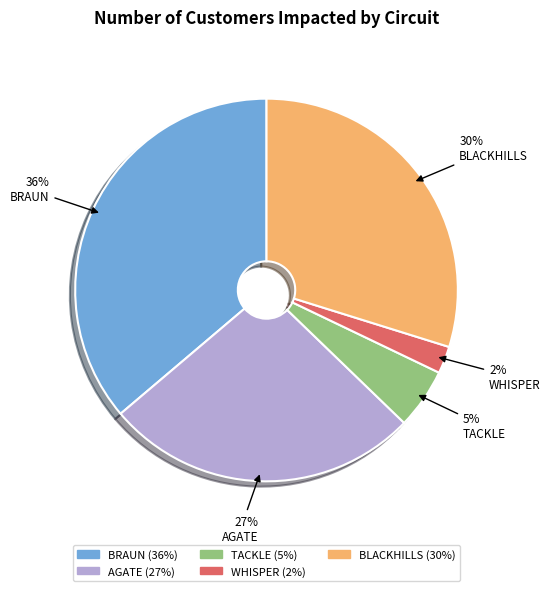

Does TACKLE represent more than half of the total?

No